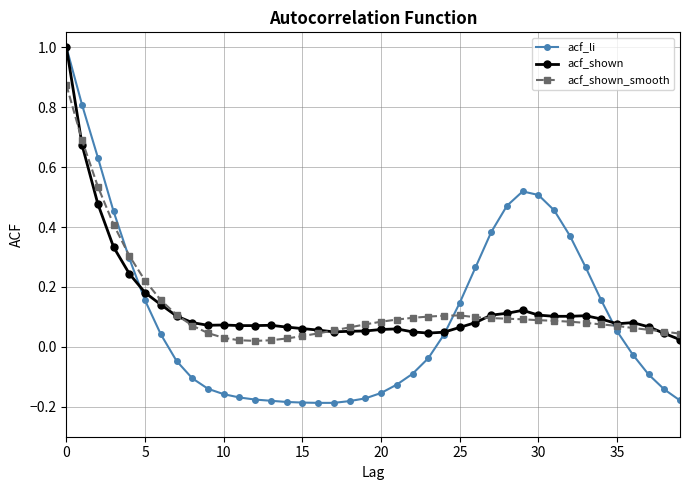

What is the maximum value for acf_li?

1.0